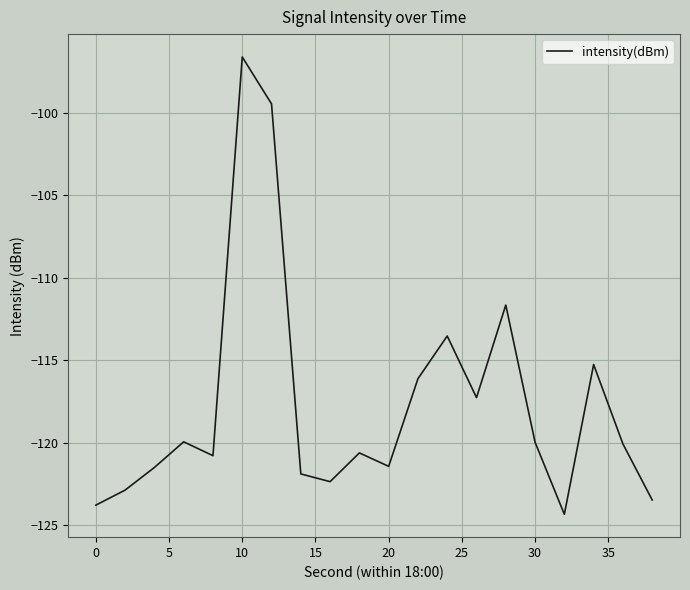

What is the difference between the second highest and second lowest values?

24.3